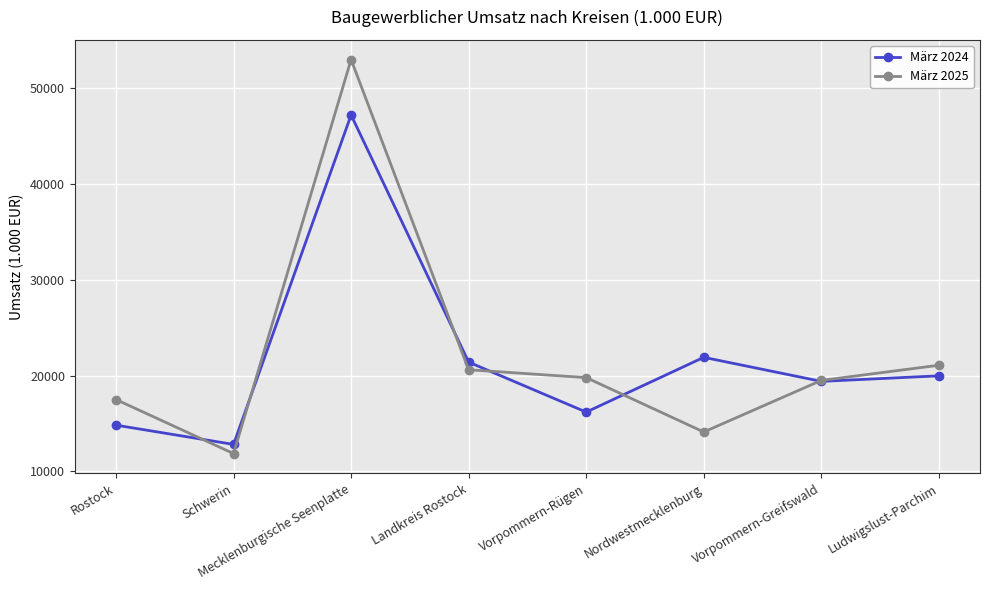

What is the value of the März 2025 point at the 5th from the left?

19780